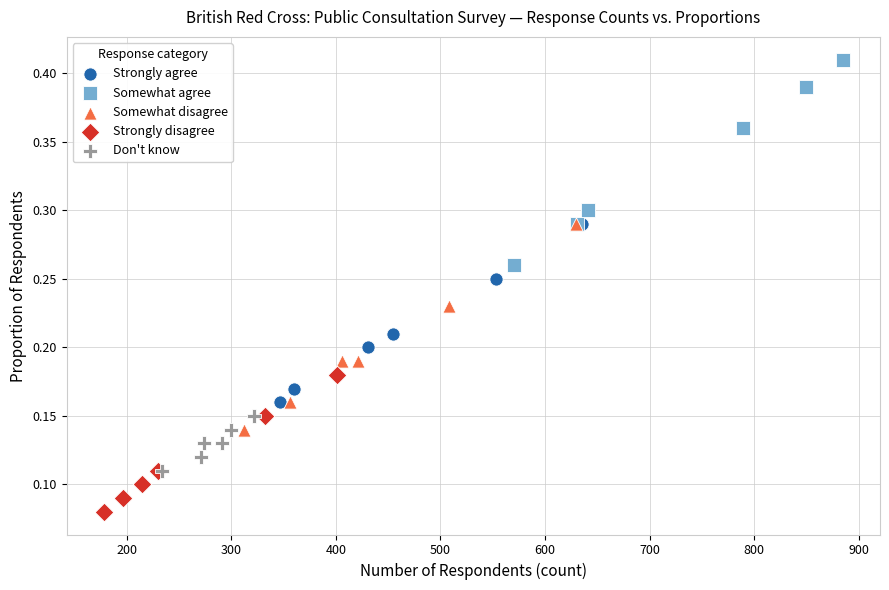

Which series reaches the minimum Y coordinate?

Strongly disagree